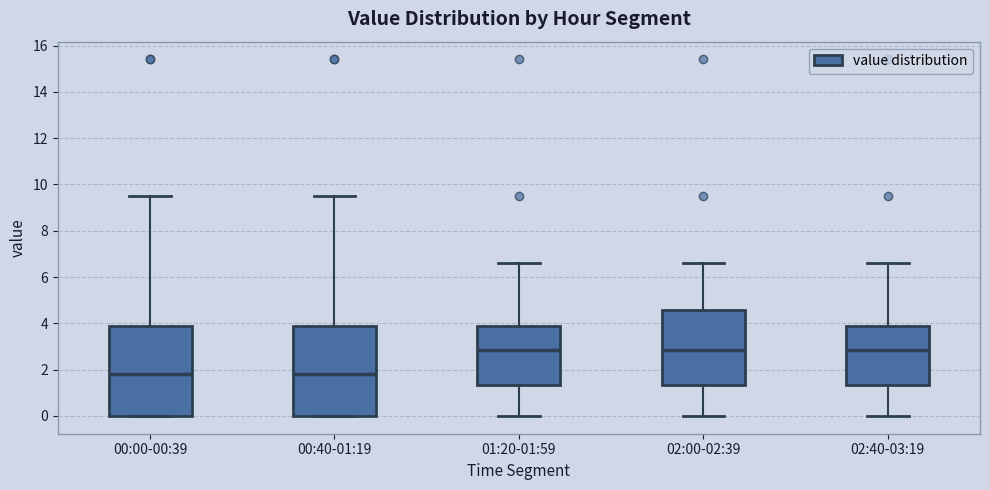

Where does the median line of the box for 00:00-00:39 sit on the y-axis? The values are not printed on the chart, so give them approximately, as read against the axis.

1.8